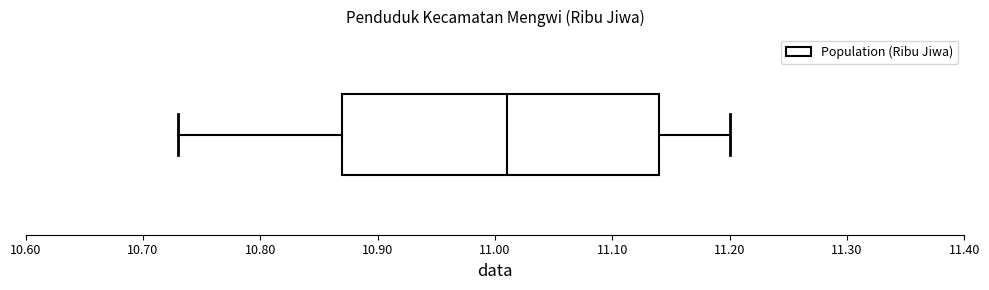

Transcribe this box plot: give where the median line is, the range the box spans, and where the two whiskers end, as read against the x-axis. The values are not printed on the chart, so give them approximately, as read against the axis.

median 11.01, box 10.87 to 11.14, whiskers 10.73 to 11.20